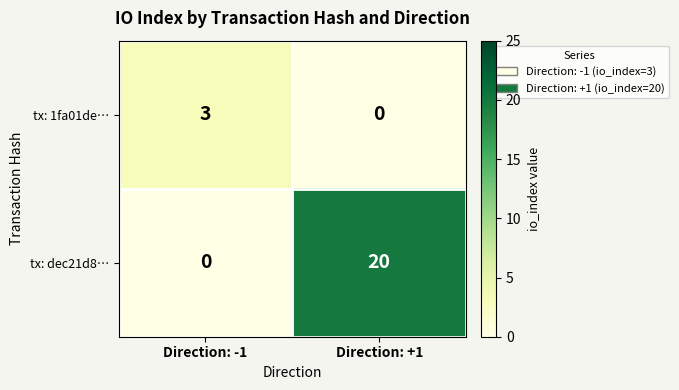

How many values in the tx: dec21d8… series are below 20?

1